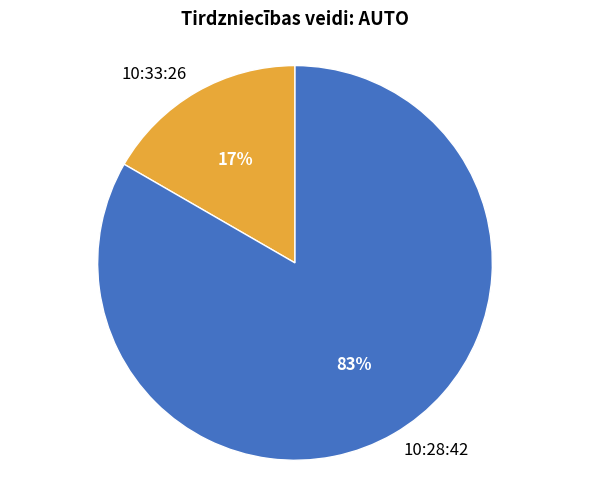

What percentage is the 10:28:42 slice, to the nearest percent?

83%